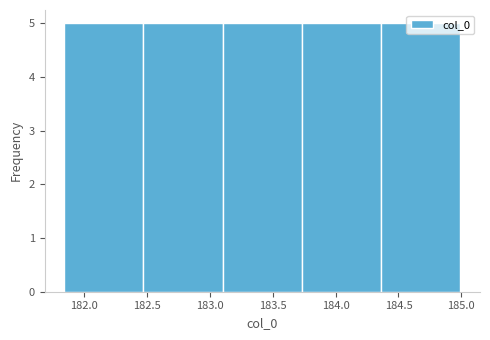

Reading left to right, list every bar in this chart as the range it spans on the x-axis followed by its height. Neither the bar edges nor the heights are printed on the chart, so give them approximately, as read against the axes.

181.85 to 182.45: 5
182.45 to 183.10: 5
183.10 to 183.75: 5
183.75 to 184.35: 5
184.35 to 185.00: 5